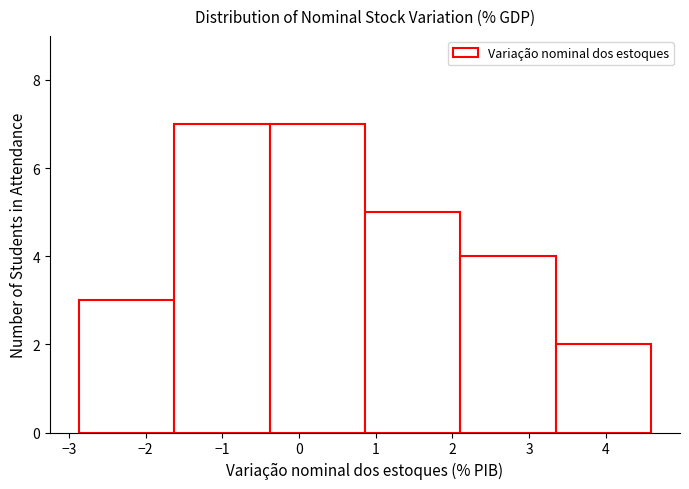

Reading left to right, transcribe this chart: for each bar, give the range it covers on the x-axis and its height. Neither the bar edges nor the heights are printed on the chart, so give them approximately, as read against the axes.

-2.9 to -1.6: 3
-1.6 to -0.4: 7
-0.4 to 0.9: 7
0.9 to 2.1: 5
2.1 to 3.3: 4
3.3 to 4.6: 2